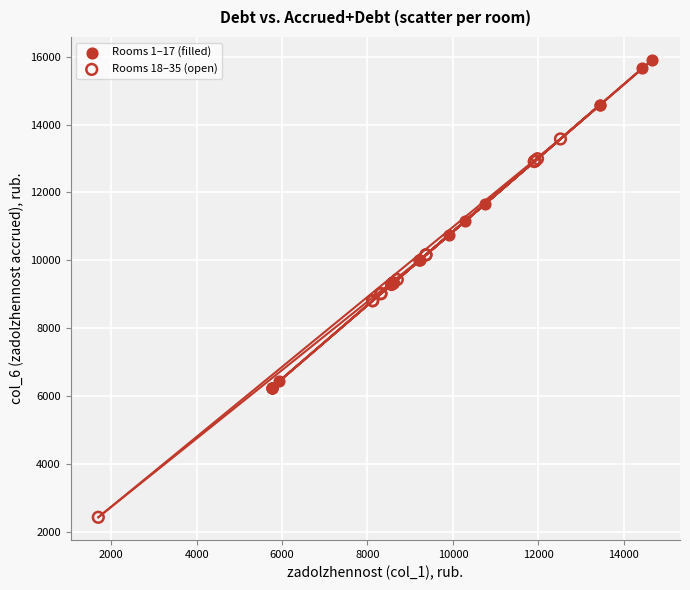

What are all the series names shown in the legend?

Rooms 1–17 (filled), Rooms 18–35 (open)